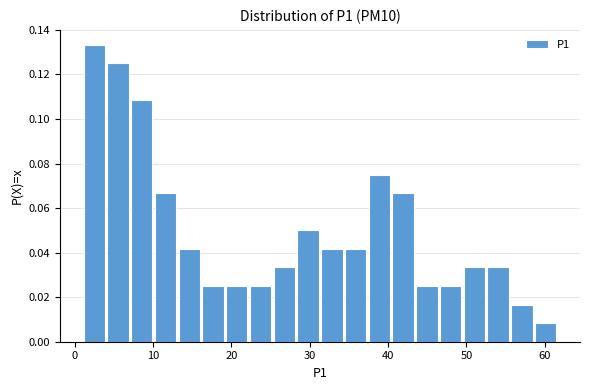

Read against the x-axis, roughly where is the centre of the tallest bar?

3